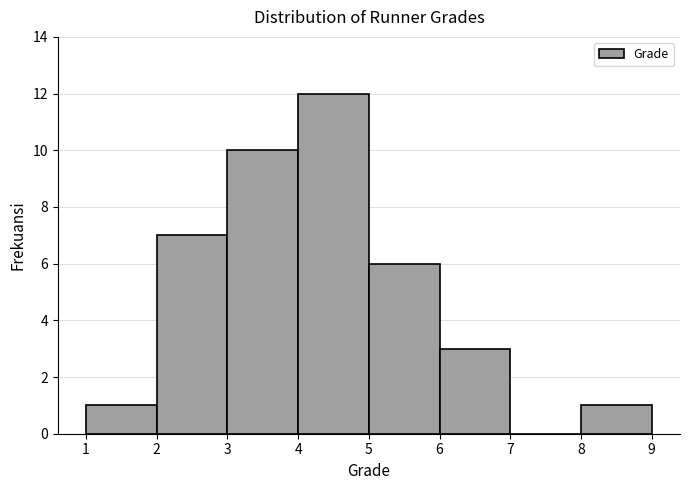

Which range on the x-axis has the tallest bar?

4 to 5